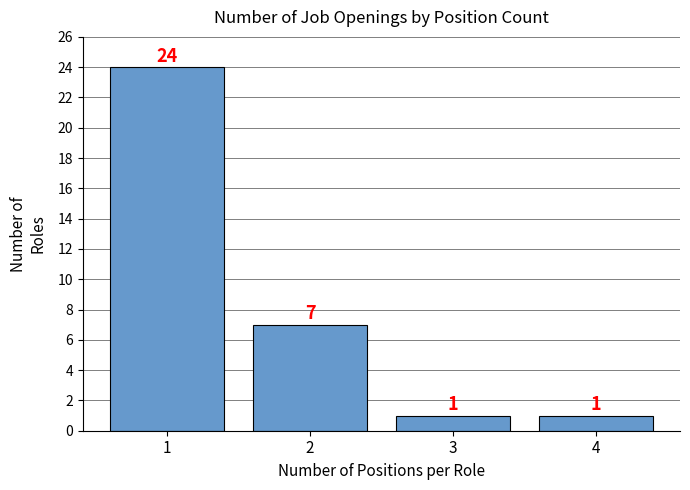

Reading left to right, list all the values displayed in this chart.

24	7	1	1